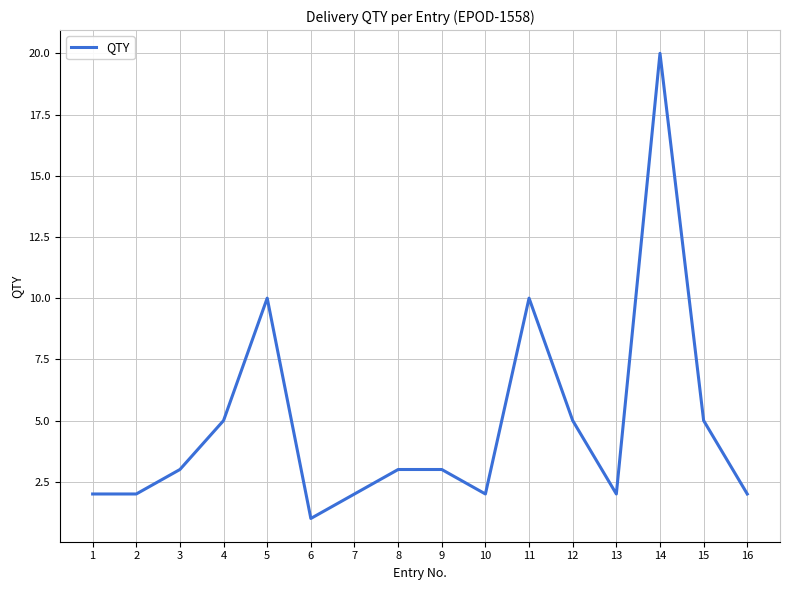

Which category has the highest value across all series?

14